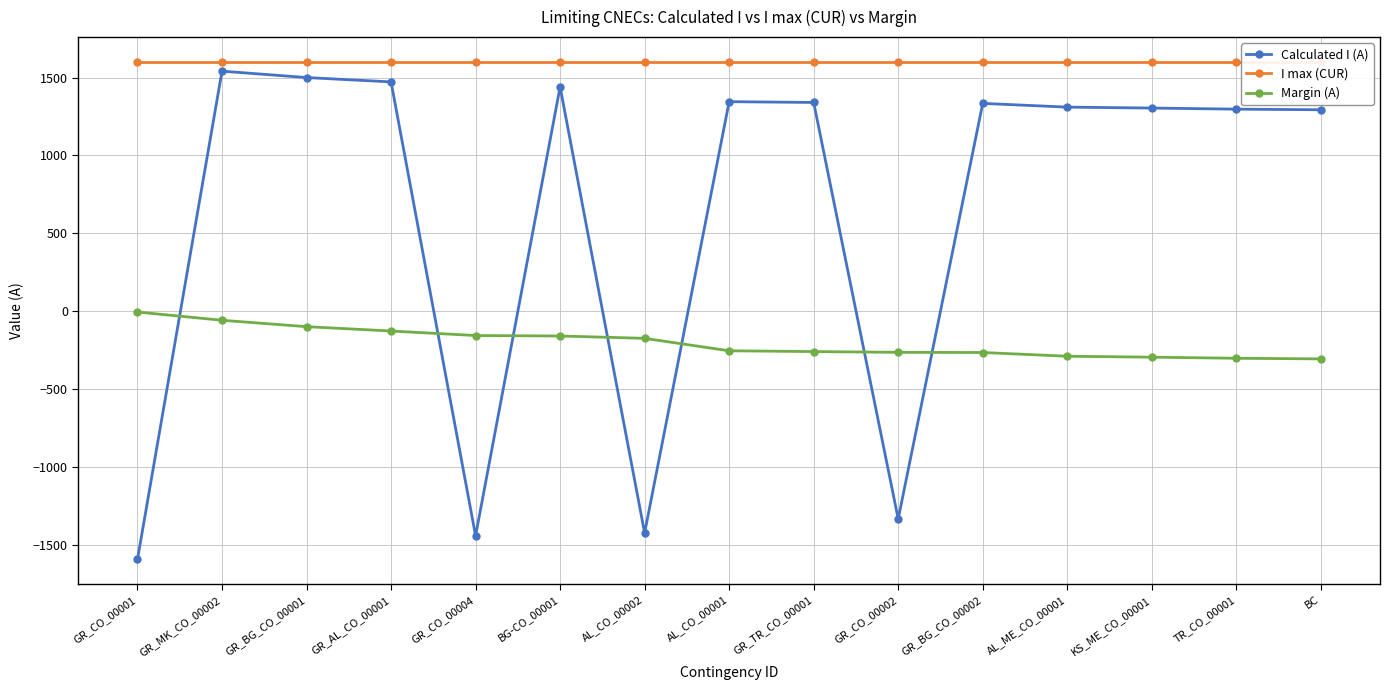

Reading left to right, list all the values displayed in this chart.

Calculated I (A): -1594	1541	1500	1472	-1443	1440	-1425	1345	1340	-1335	1334	1310	1304	1297	1293
I max (CUR): 1600	1600	1600	1600	1600	1600	1600	1600	1600	1600	1600	1600	1600	1600	1600
Margin (A): -6	-59	-100	-128	-157	-160	-175	-255	-260	-265	-266	-290	-296	-303	-307